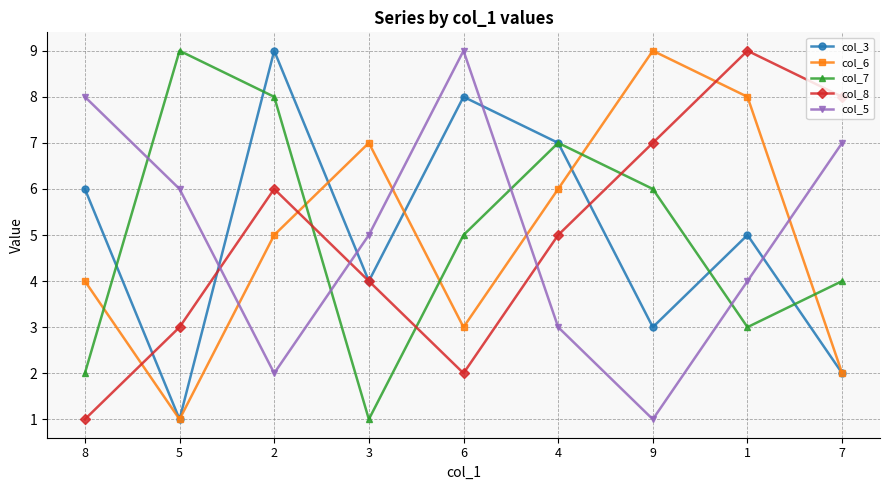

Between which two adjacent categories do col_6 and col_5 first intersect?

5 and 2